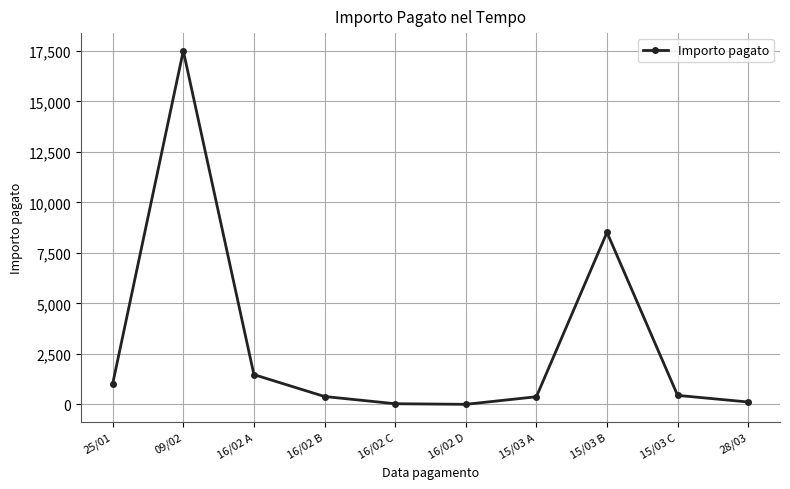

True or false: there are more than 0 points higher than both neighbors.

True